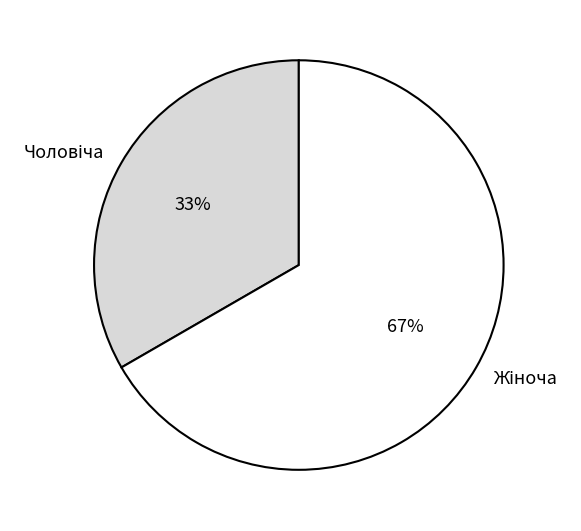

Is there any slice that represents more than half of the pie?

Yes